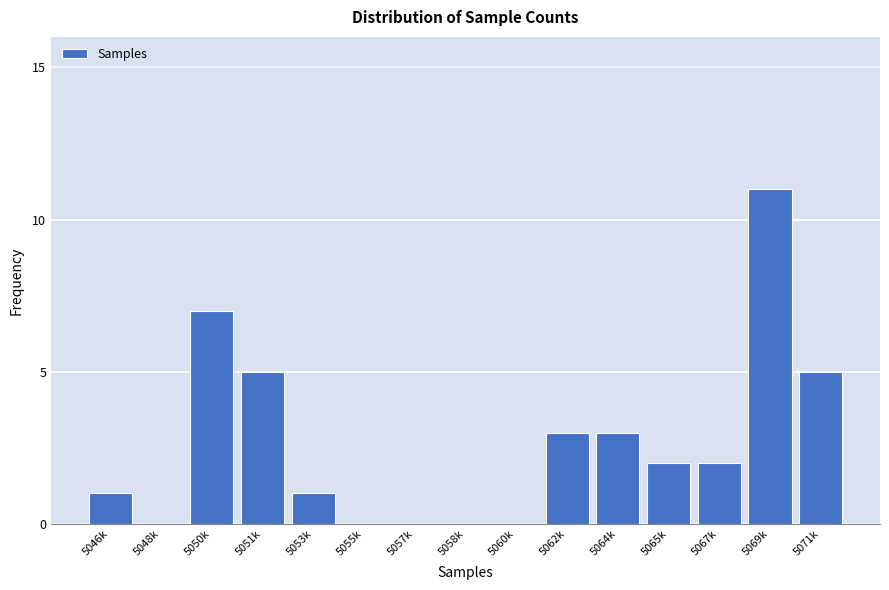

Reading right to left, list all the values displayed in this chart.

5071k=5	5069k=11	5067k=2	5065k=2	5064k=3	5062k=3	5060k=0	5058k=0	5057k=0	5055k=0	5053k=1	5051k=5	5050k=7	5048k=0	5046k=1